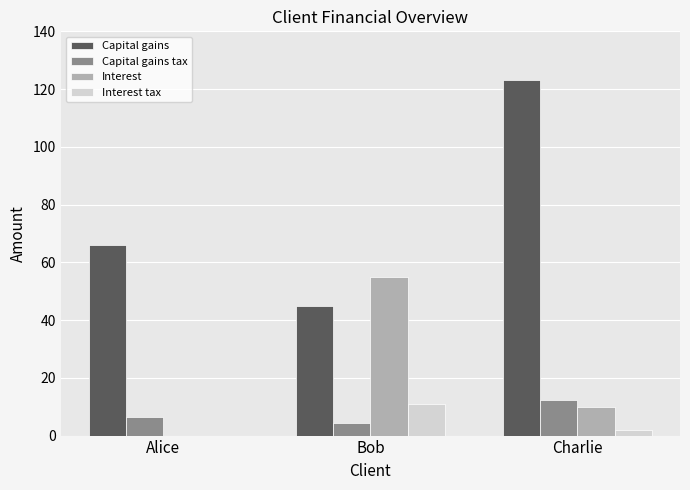

What is the average value of the Capital gains series?

78.0